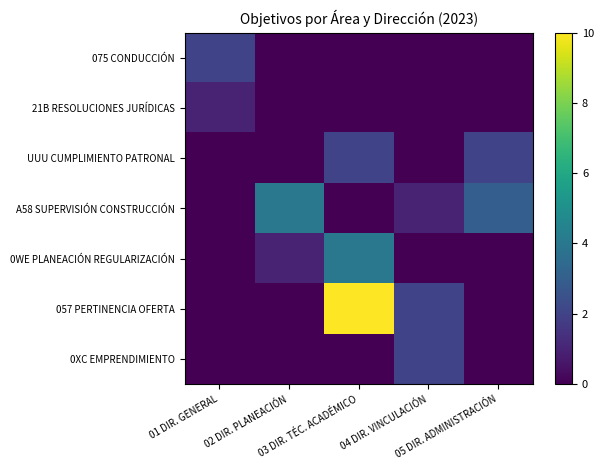

Which category has the lowest value across all series?

02 DIR. PLANEACIÓN